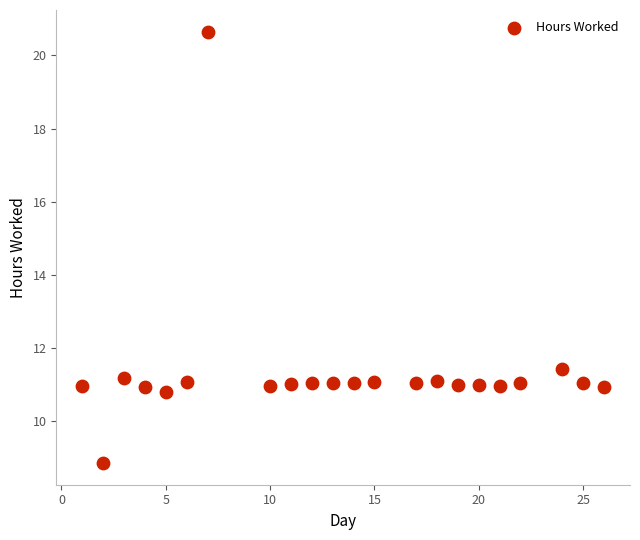

What Y value in the scatter plot is closest to 14?

11.4